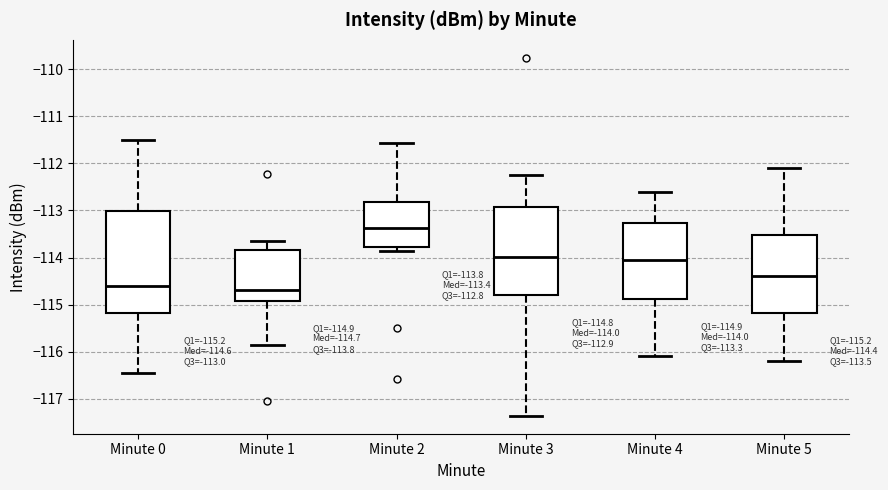

Which box is the tallest, from its lower edge to its upper edge?

Minute 0